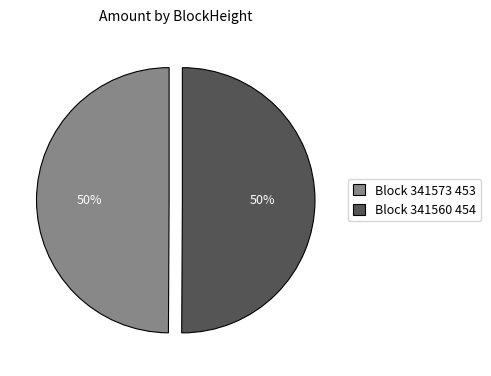

To the nearest percent, what is the combined percentage of Block 341560 454 and Block 341573 453?

100%